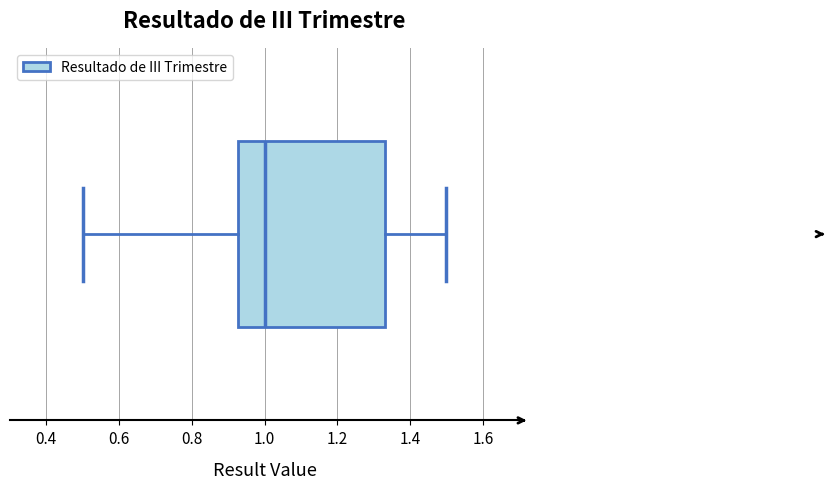

Read this box plot against the x-axis: the position of the median line, the range covered by the box, and the ends of both whiskers. The values are not printed on the chart, so give them approximately, as read against the axis.

median 1.00, box 0.92 to 1.34, whiskers 0.50 to 1.50